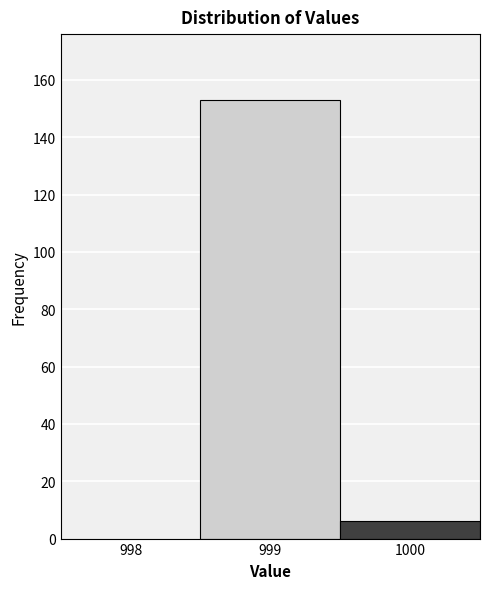

Reading left to right, transcribe this chart: for each bar, give the range it covers on the x-axis and its height. The values are not printed on the chart, so give them approximately, as read against the axis.

997.5 to 998.5: 0
998.5 to 999.5: 154
999.5 to 1000.5: 6